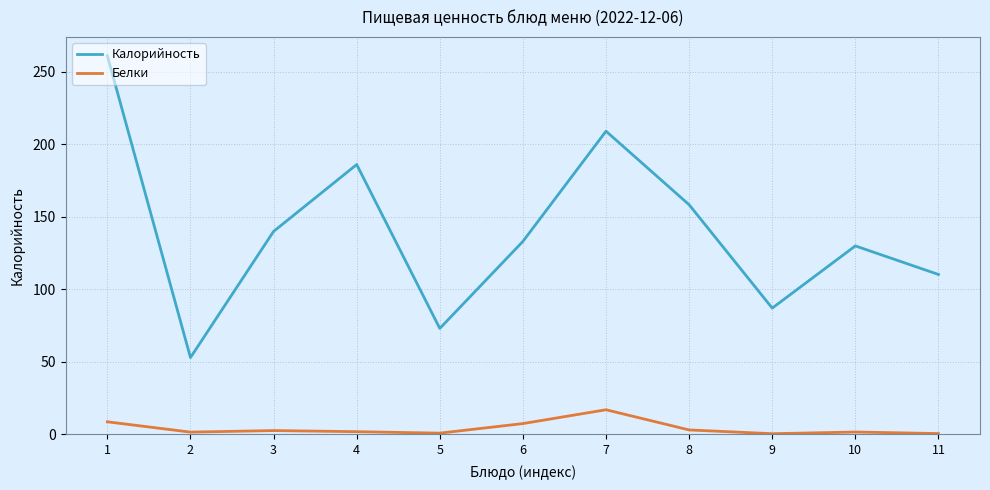

At which category is the sum across all series the highest?

1